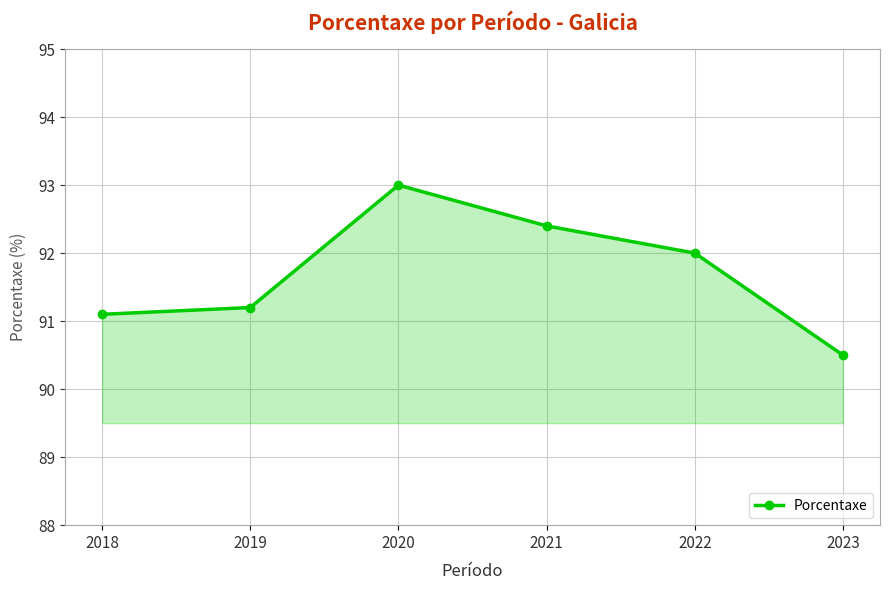

List the labels in order of value, smallest first.

2023, 2018, 2019, 2022, 2021, 2020